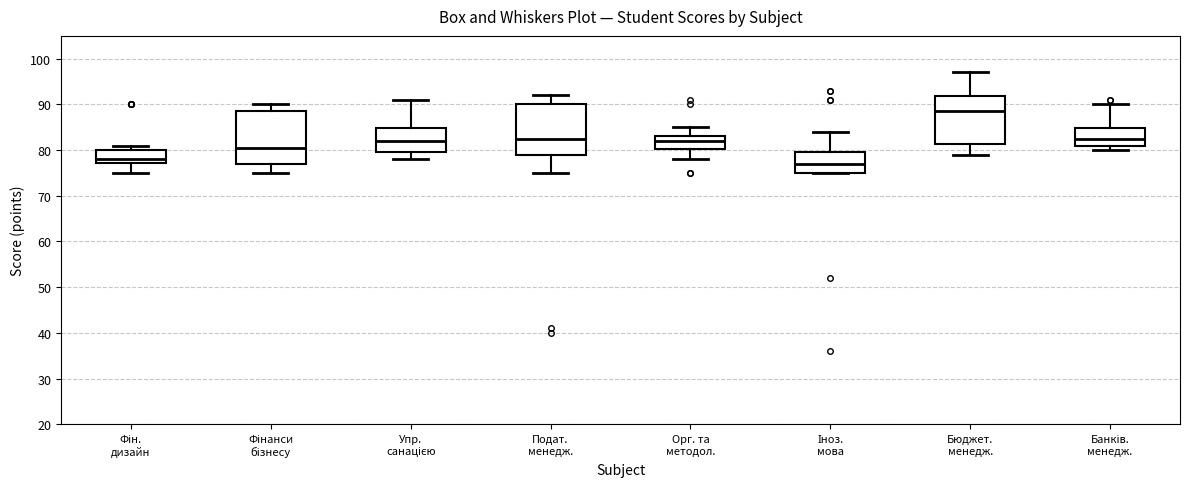

Where is the lower edge of the box for Банків. менедж. on the y-axis? The values are not printed on the chart, so give them approximately, as read against the axis.

81